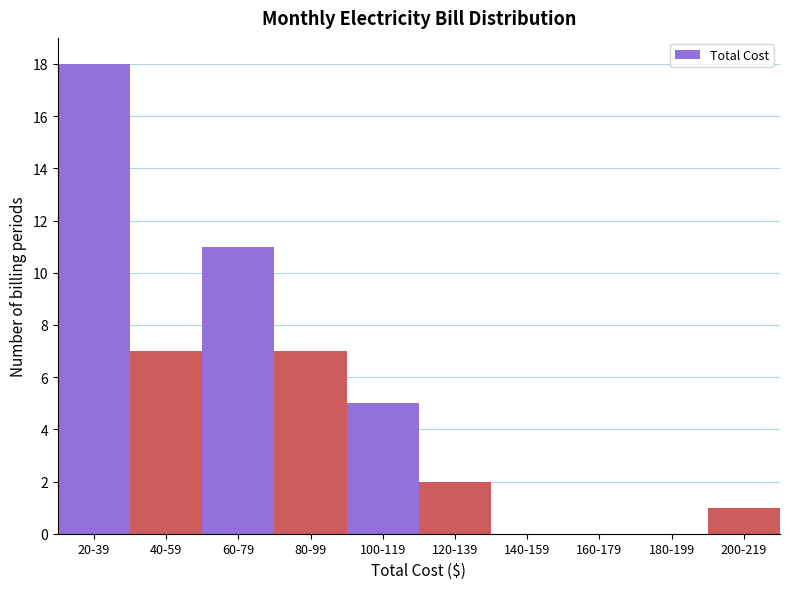

Reading left to right, list all the values displayed in this chart.

20-39=18	40-59=7	60-79=11	80-99=7	100-119=5	120-139=2	140-159=0	160-179=0	180-199=0	200-219=1